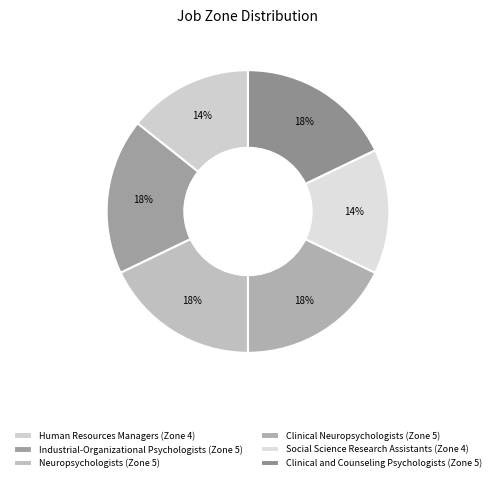

Does any single category account for the majority?

No